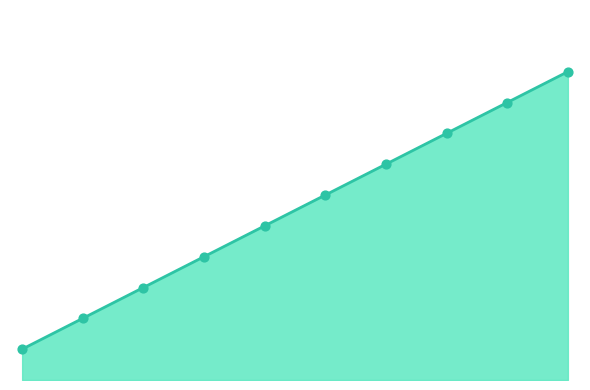

Does the chart have visible grid lines?

No